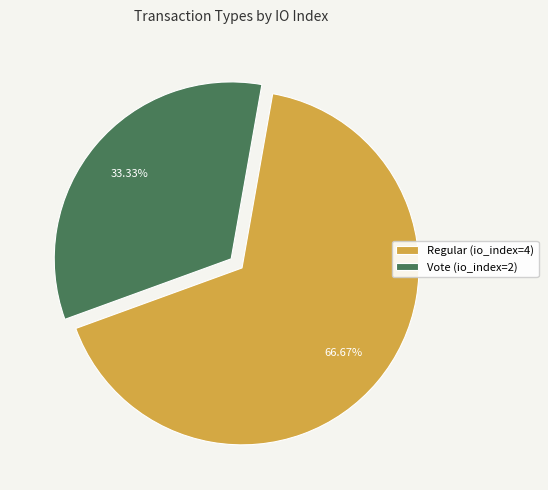

What percentage do Regular (io_index=4) and Vote (io_index=2) together represent?

100.0%